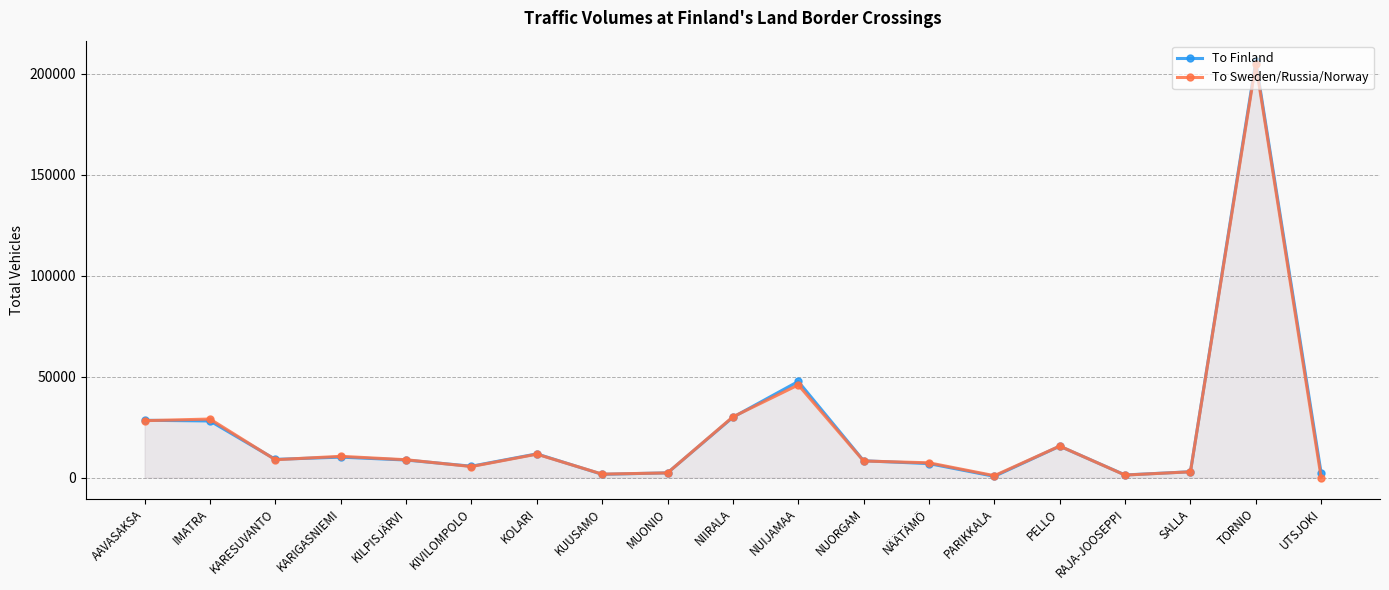

True or false: To Finland has more than 2 interior local peaks.

True